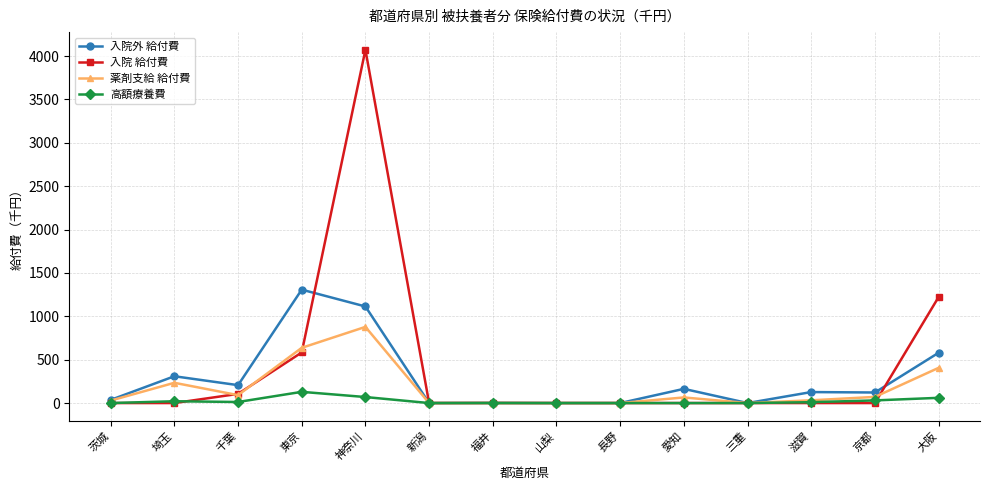

What is the value of the 高額療養費 point at the 14th from the left?

60.2